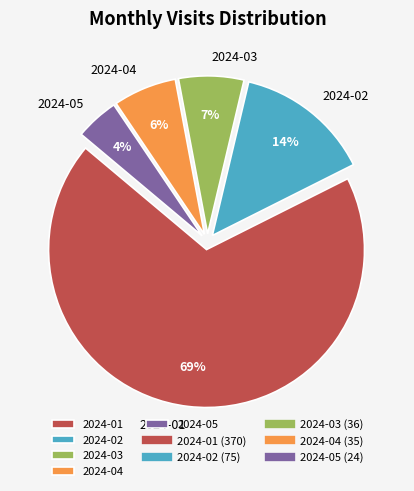

To the nearest percent, what portion does 2024-02 represent?

14%